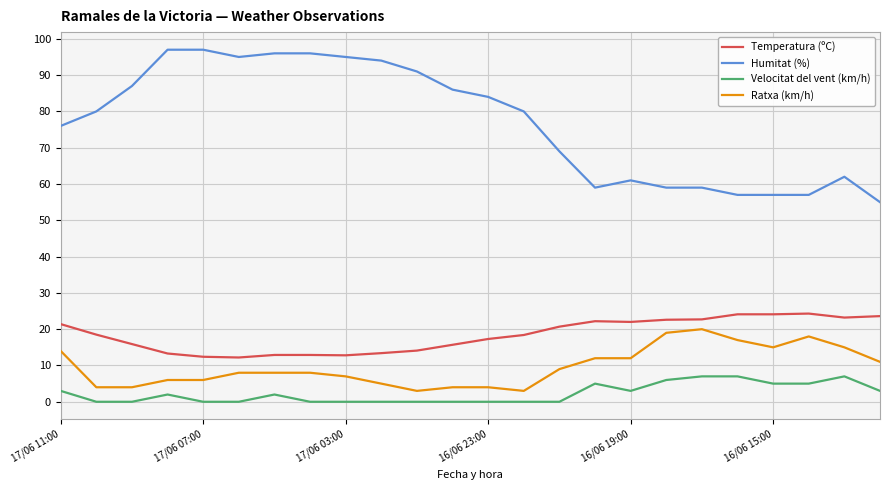

True or false: Humitat (%) and Velocitat del vent (km/h) intersect in this chart.

False